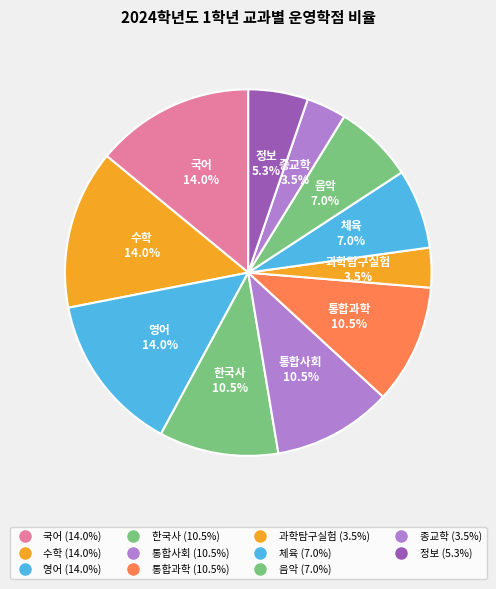

Is 체육 the majority of the pie?

No